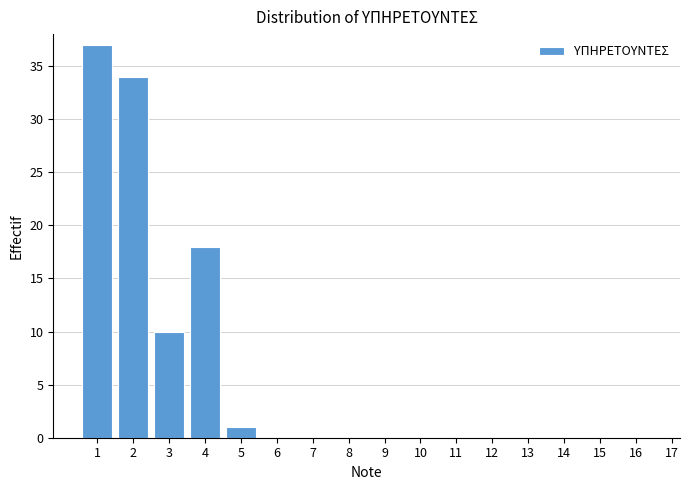

Reading left to right, what are all the values shown in this chart?

1=37	2=34	3=10	4=18	5=1	6=0	7=0	8=0	9=0	10=0	11=0	12=0	13=0	14=0	15=0	16=0